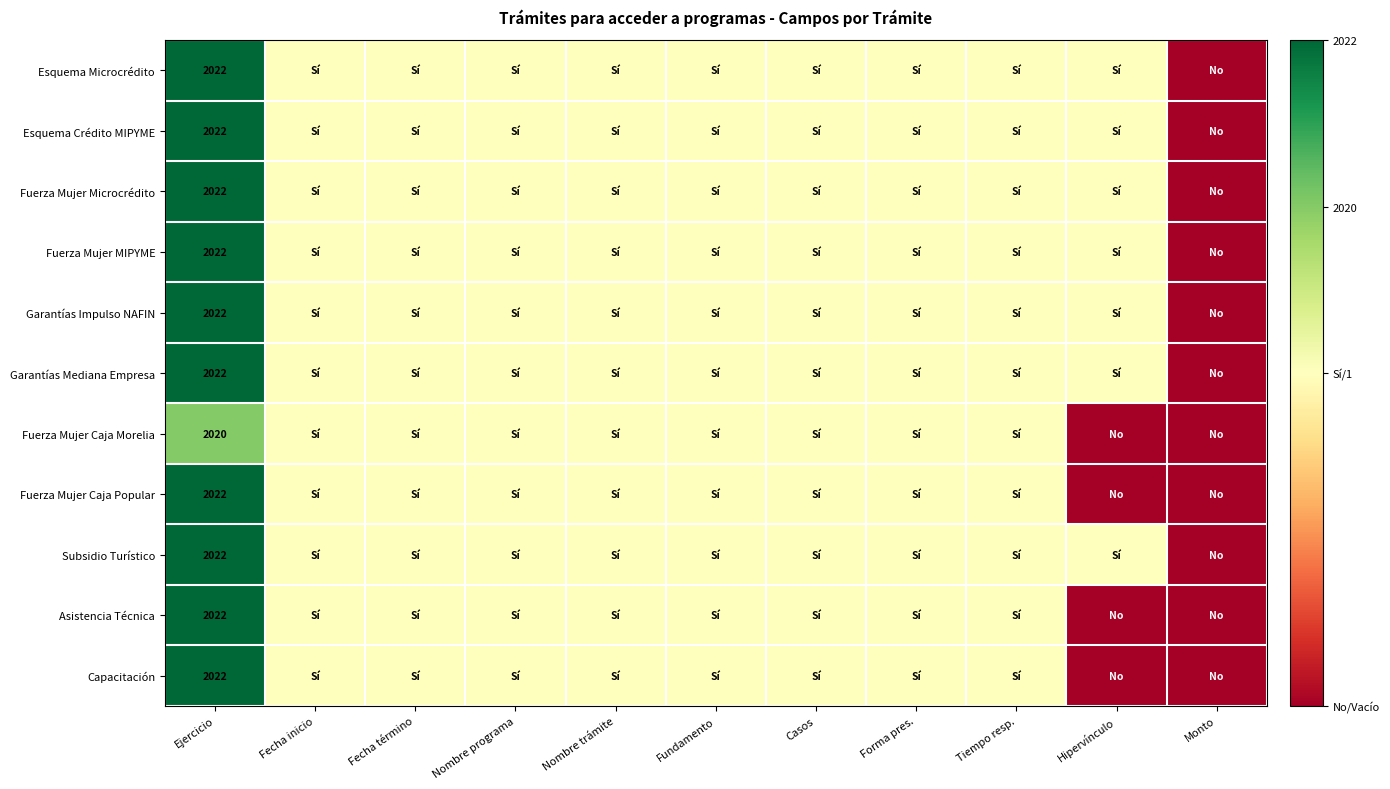

Is it true that Garantías Mediana Empresa equals 679.6 at Ejercicio?

False